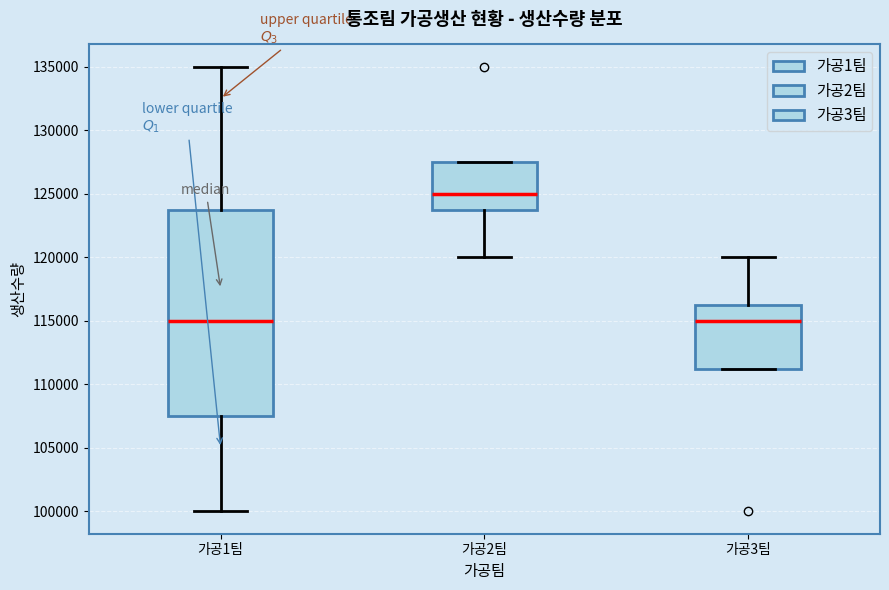

Comparing the boxes themselves (not the whiskers), which one is the tallest?

가공1팀